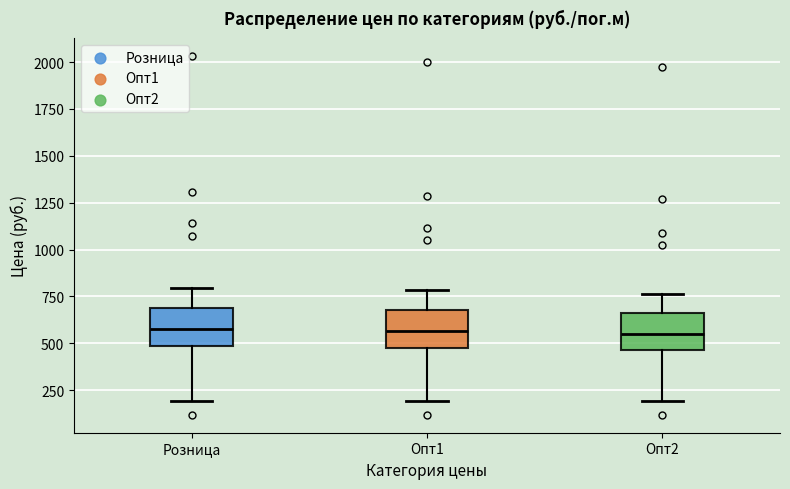

Where does the lower whisker of the box for Опт1 end on the y-axis? The values are not printed on the chart, so give them approximately, as read against the axis.

200